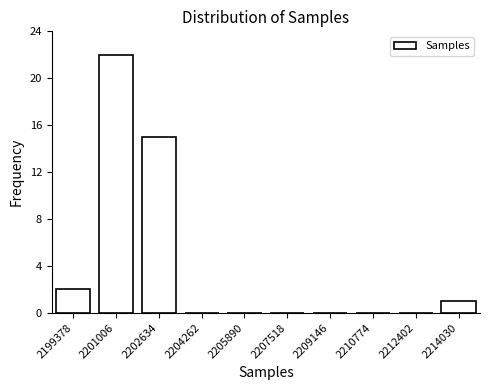

Reading right to left, extract all data points from this chart.

2214030=1	2212402=0	2210774=0	2209146=0	2207518=0	2205890=0	2204262=0	2202634=15	2201006=22	2199378=2